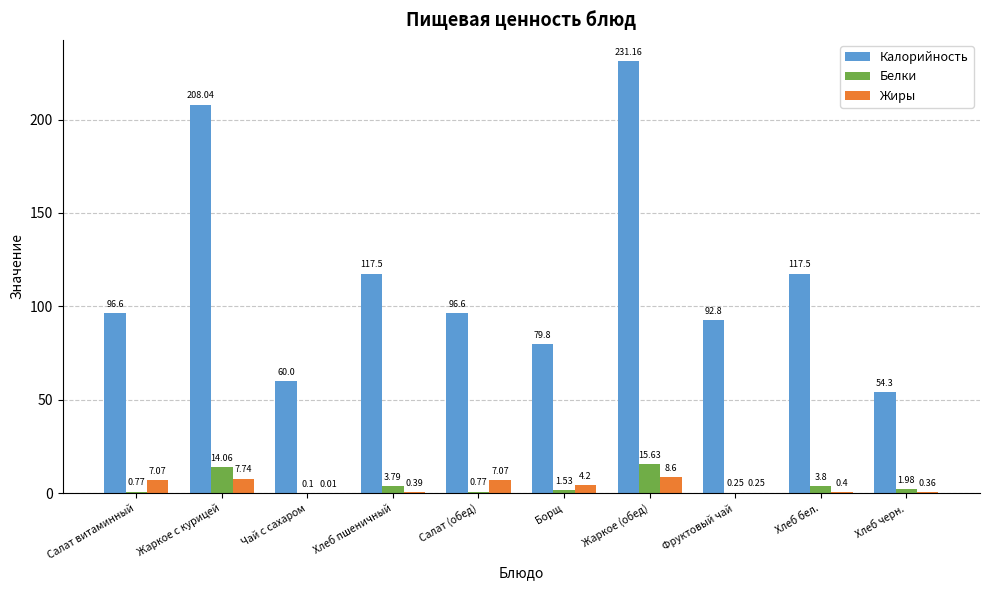

What is the greatest value displayed?

231.2